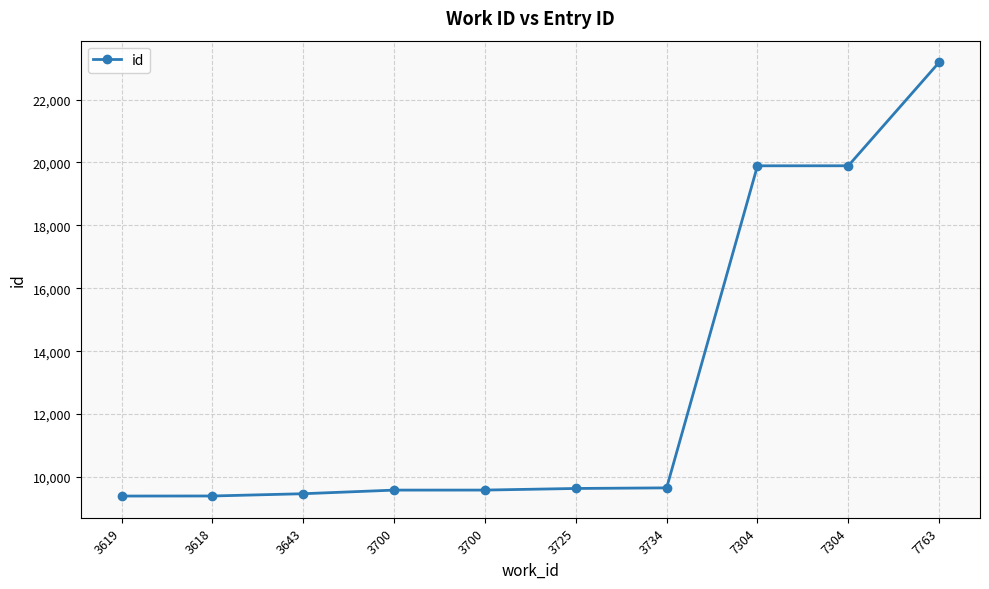

Which has a higher value, 7304 or 3700?

7304